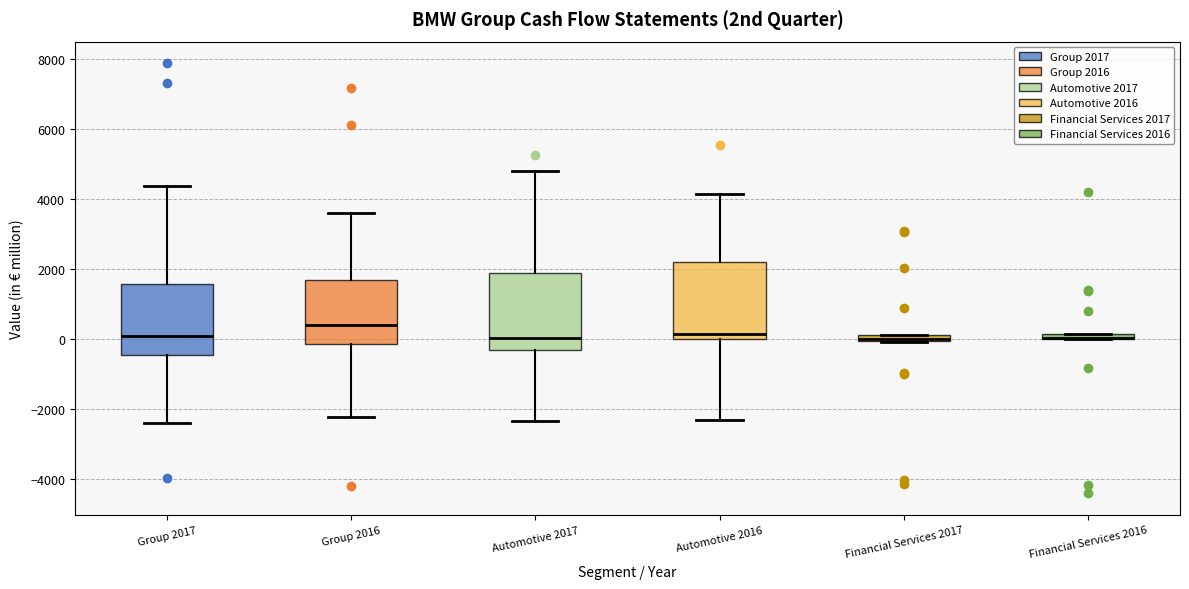

Where is the upper edge of the box for Financial Services 2016 on the y-axis? The values are not printed on the chart, so give them approximately, as read against the axis.

200